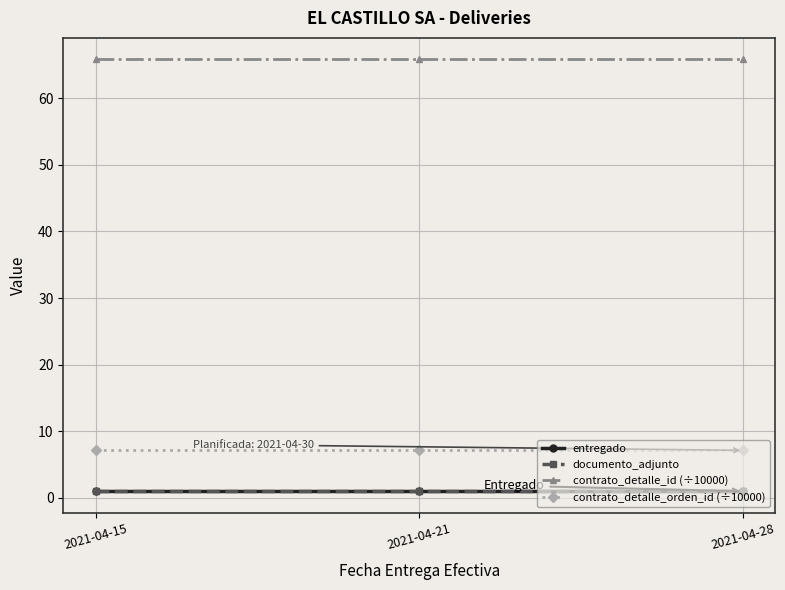

Reading right to left, transcribe all the data shown in this chart.

entregado: 2021-04-28=1.0	2021-04-21=1.0	2021-04-15=1.0
documento_adjunto: 2021-04-28=1.0	2021-04-21=1.0	2021-04-15=1.0
contrato_detalle_id (÷10000): 2021-04-28=65.8	2021-04-21=65.8	2021-04-15=65.8
contrato_detalle_orden_id (÷10000): 2021-04-28=7.1	2021-04-21=7.1	2021-04-15=7.1